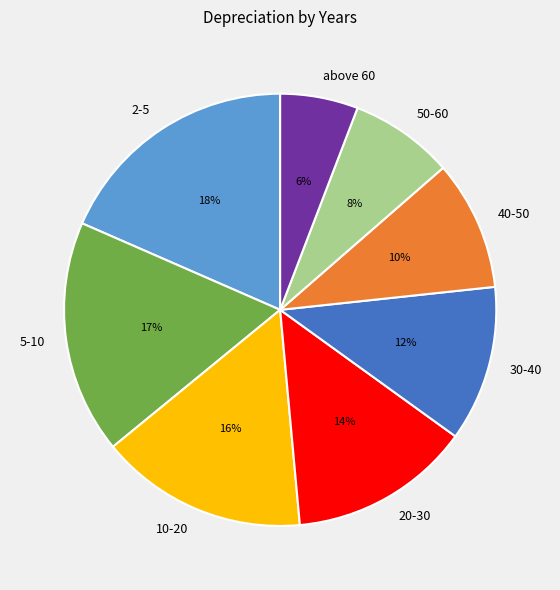

How many segments does this pie chart have?

8